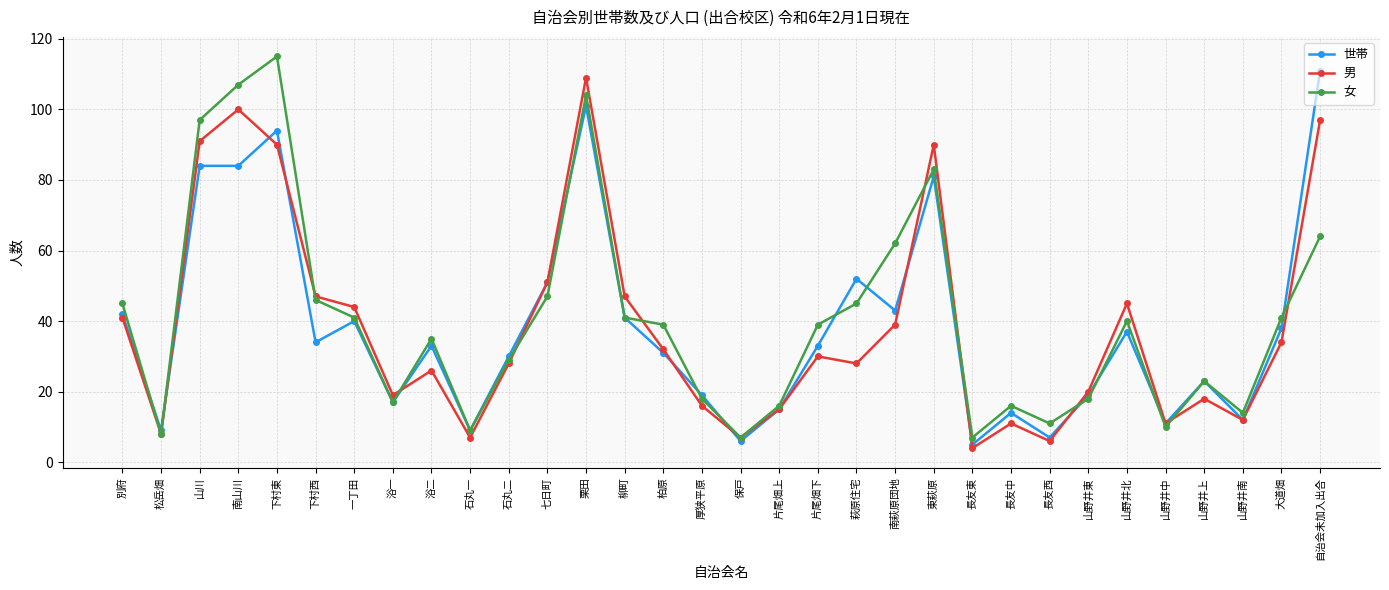

The 女 series shows 41 at 一丁田. True or false?

True